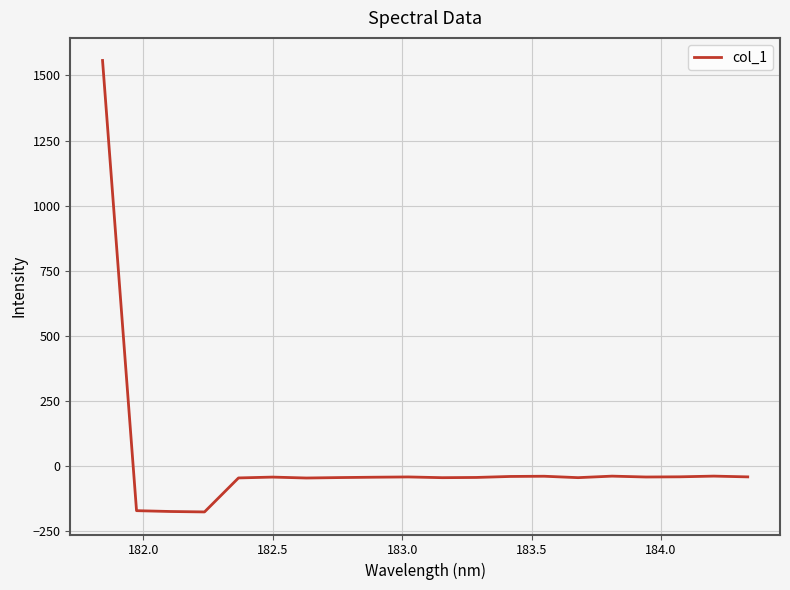

What is the smallest value displayed?

-175.6